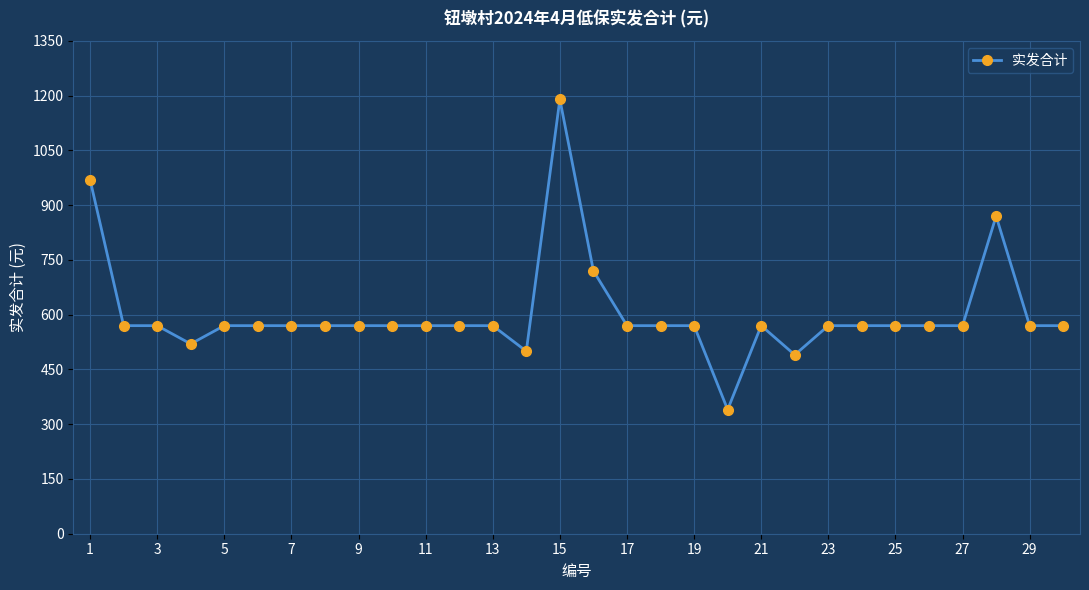

What is the value of the 12th point from the left?

570